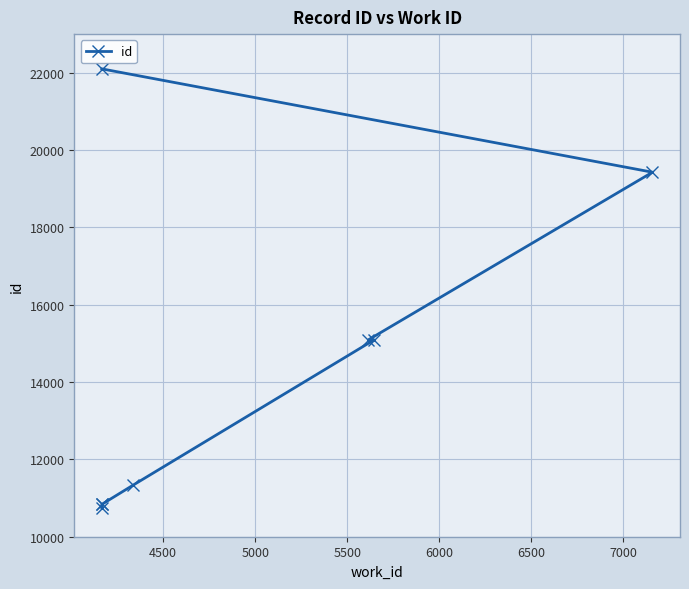

Which has a higher value, 6000 or 7000?

7000